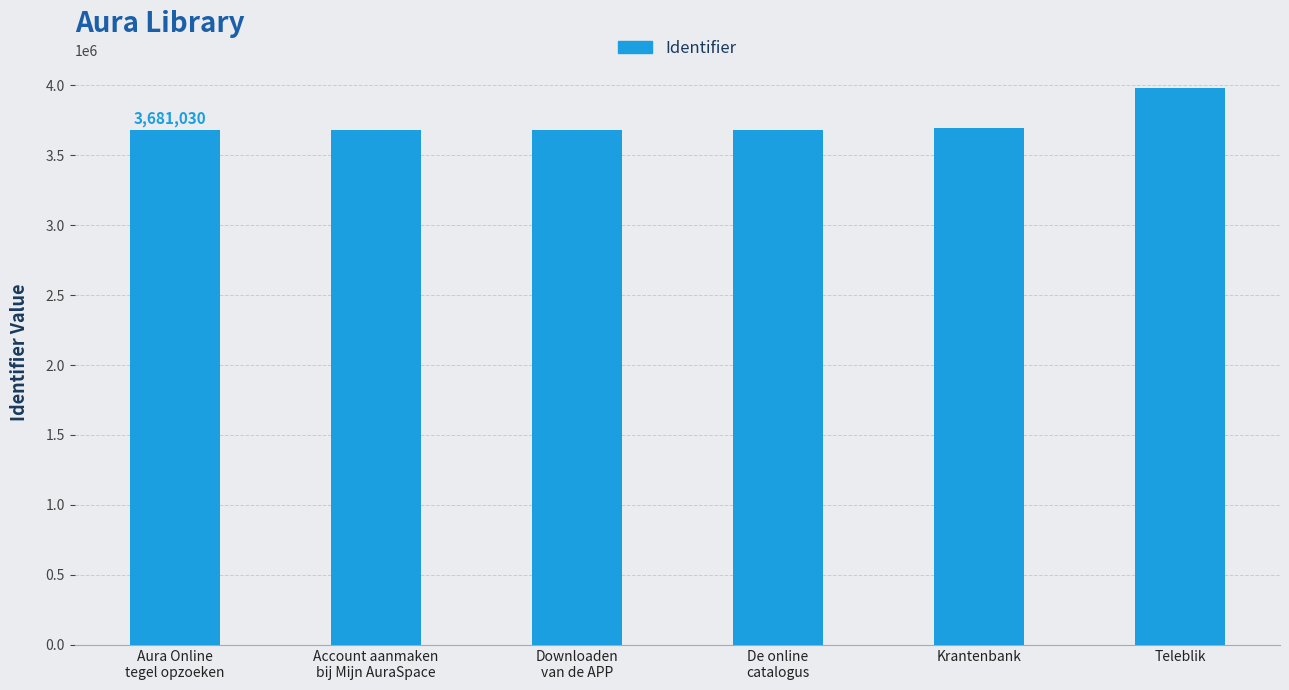

What is the difference between the maximum and minimum values?

300788